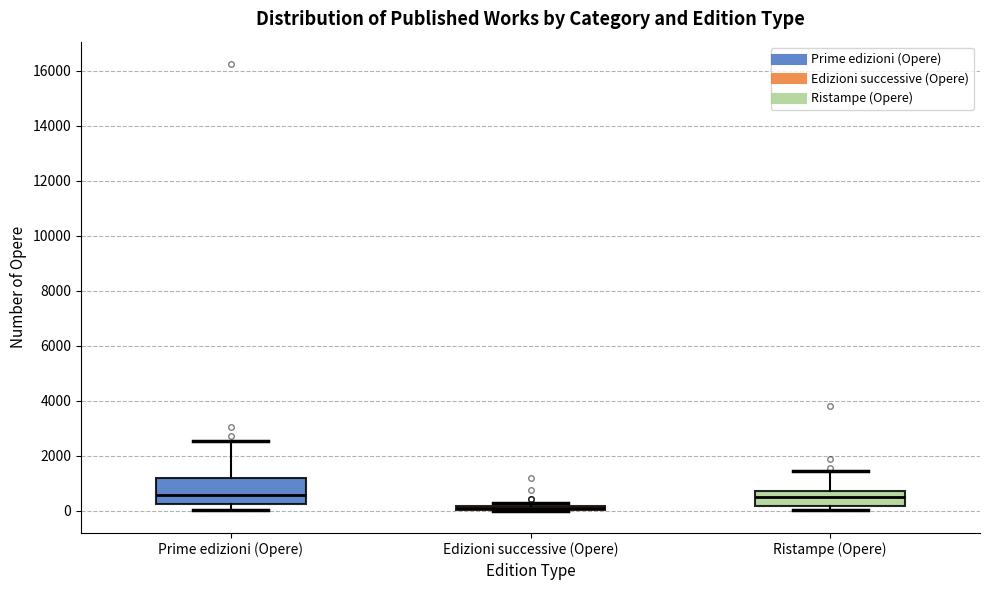

Where is the upper edge of the box for Edizioni successive (Opere) on the y-axis? The values are not printed on the chart, so give them approximately, as read against the axis.

200